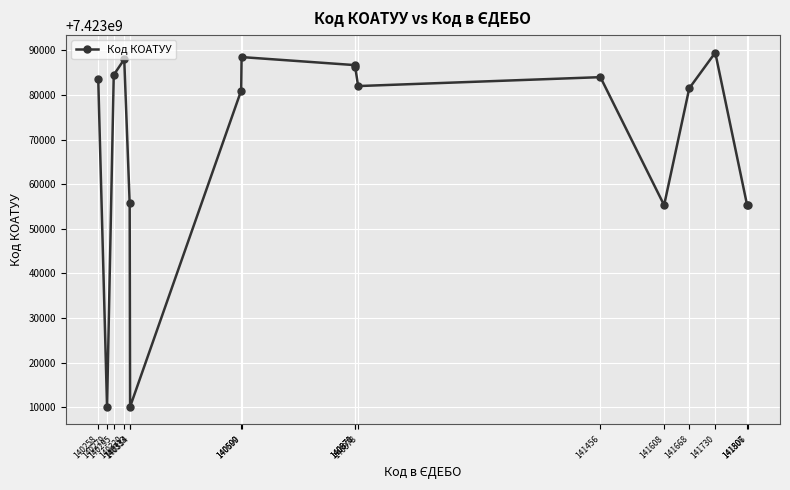

What is the sum of all values?

126192177311